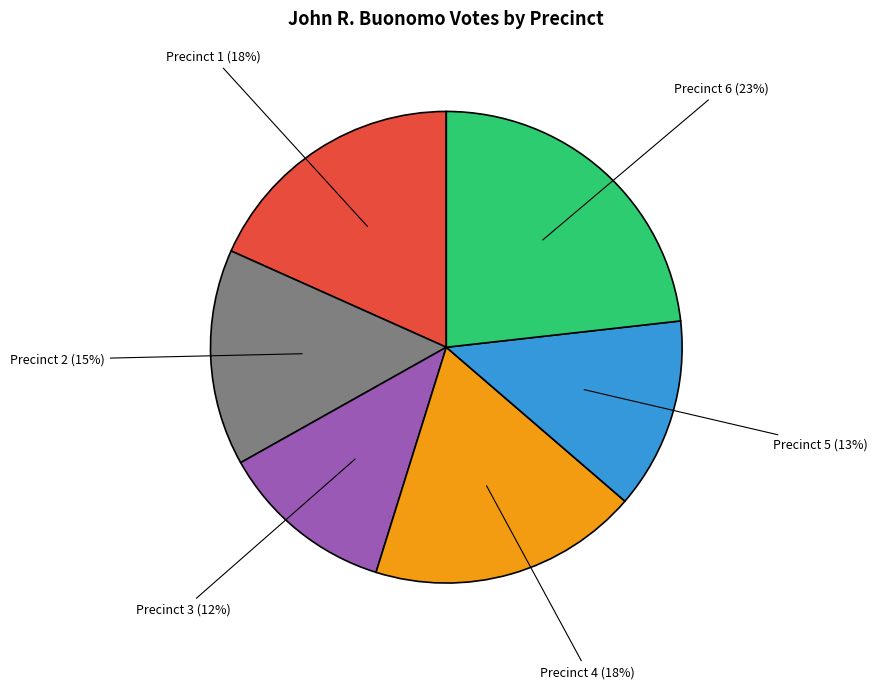

Is there any slice that represents more than half of the pie?

No